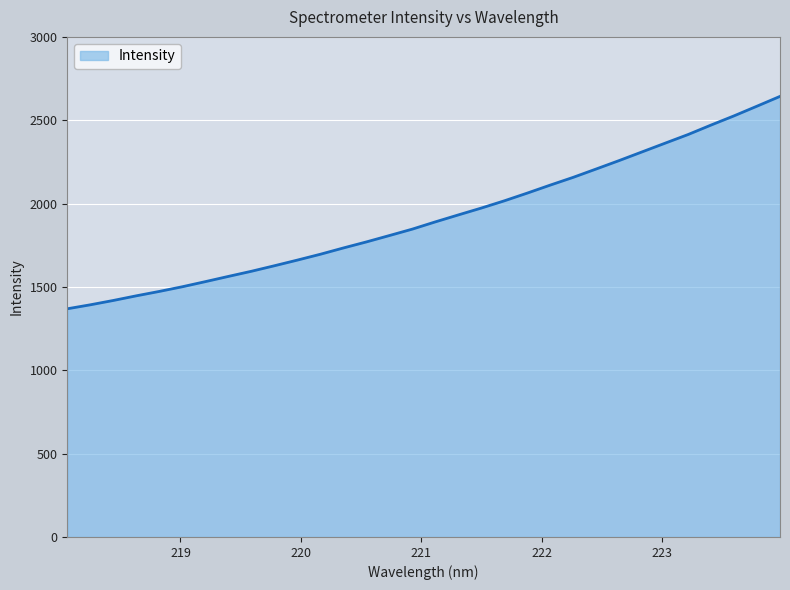

What is the difference between the maximum and minimum values?

1274.1